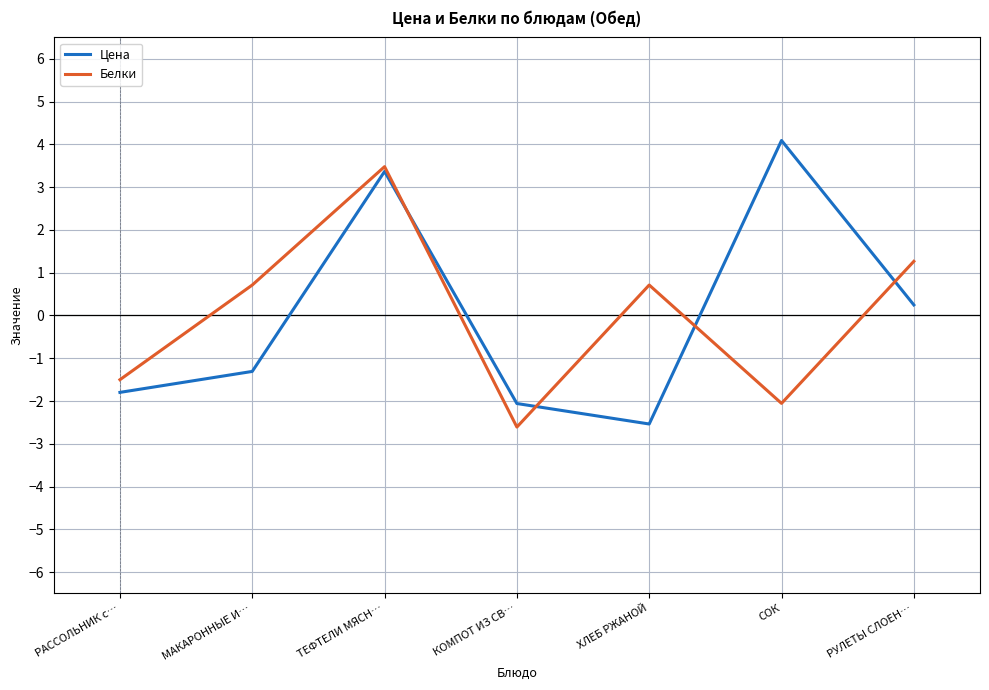

After their last crossing, which series has the higher values: Цена or Белки?

Белки